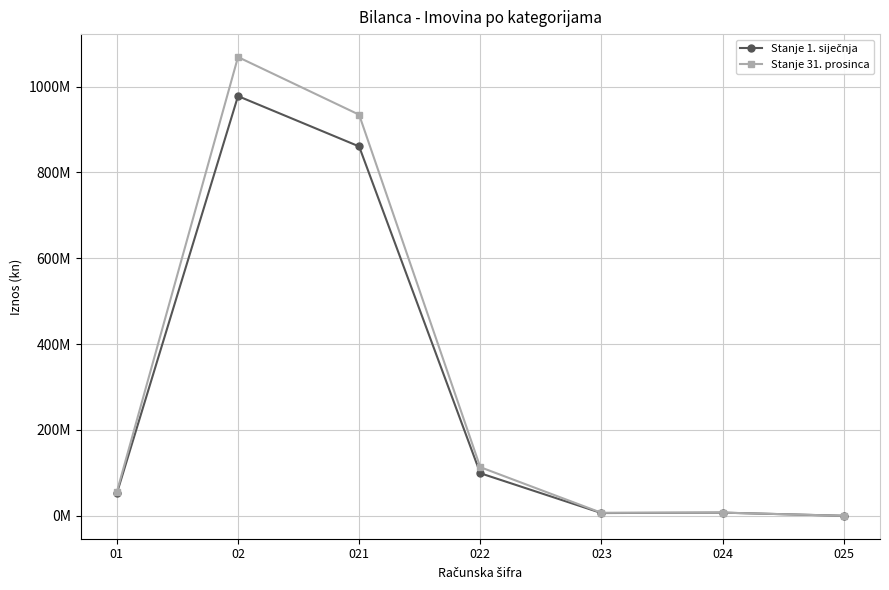

Does the chart have visible grid lines?

Yes